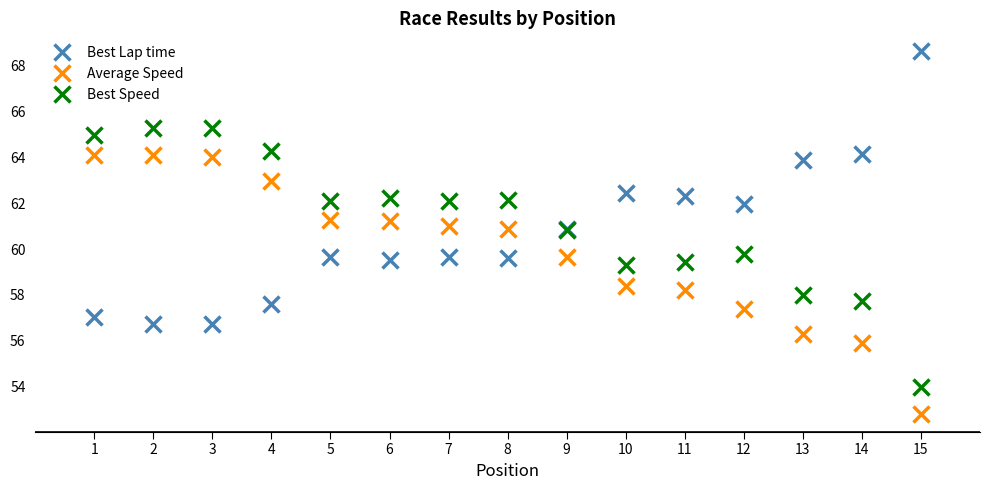

Where is Best Lap time nearest to the value 62?

12